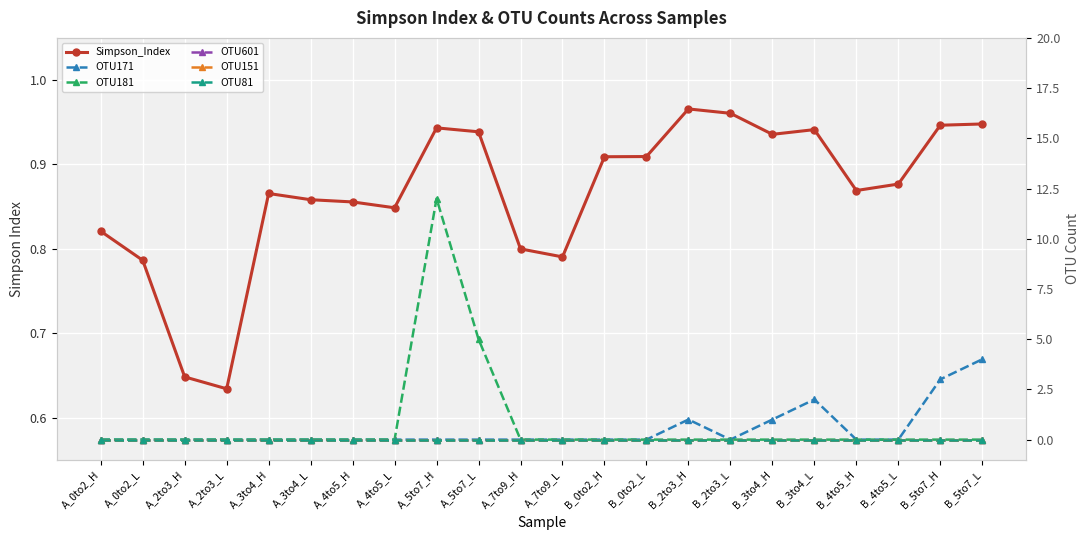

What is the greatest value displayed?

12.0